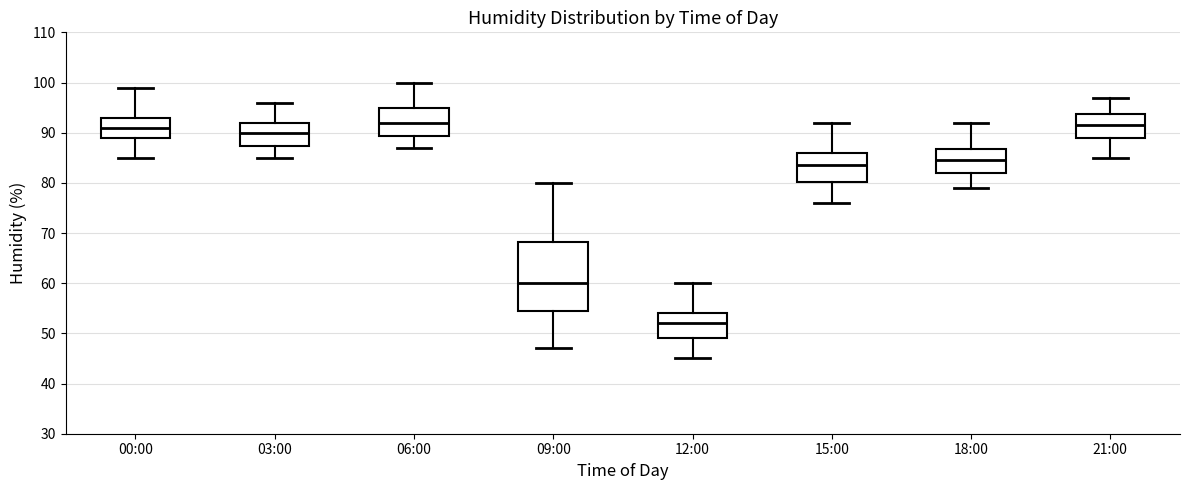

Reading left to right, read every box against the y-axis: the position of its median line, the range the box covers, and the ends of its whiskers. The values are not printed on the chart, so give them approximately, as read against the axis.

00:00: median 91, box 89 to 93, whiskers 85 to 99
03:00: median 90, box 87 to 92, whiskers 85 to 96
06:00: median 92, box 89 to 95, whiskers 87 to 100
09:00: median 60, box 55 to 68, whiskers 47 to 80
12:00: median 52, box 49 to 54, whiskers 45 to 60
15:00: median 84, box 80 to 86, whiskers 76 to 92
18:00: median 85, box 82 to 87, whiskers 79 to 92
21:00: median 92, box 89 to 94, whiskers 85 to 97